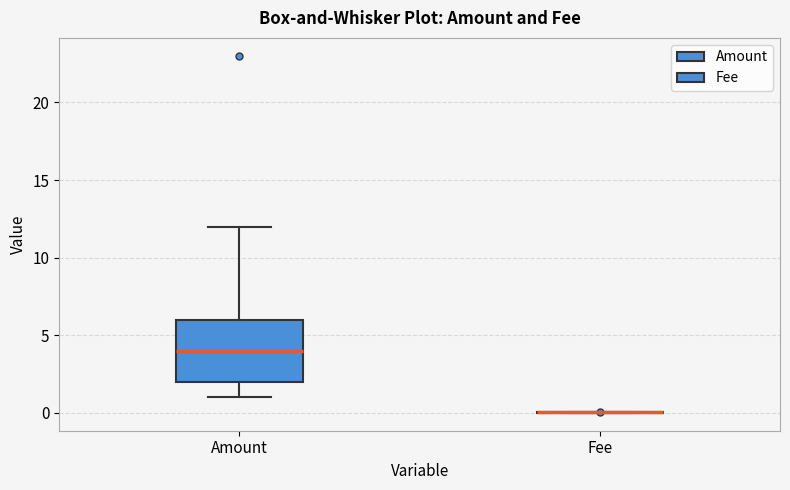

Reading left to right, transcribe this box plot: for each box, give where its median line is, the range the box spans, and where its two whiskers end, as read against the y-axis. The values are not printed on the chart, so give them approximately, as read against the axis.

Amount: median 4, box 2 to 6, whiskers 1 to 12
Fee: box collapsed to a line at 0, whiskers 0 to 0